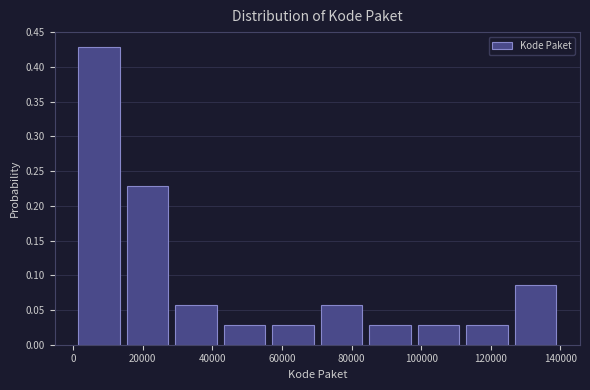

How tall is the bar that spans 70000 to 84000 on the x-axis? Neither the bar edges nor the heights are printed on the chart, so give them approximately, as read against the axes.

0.055